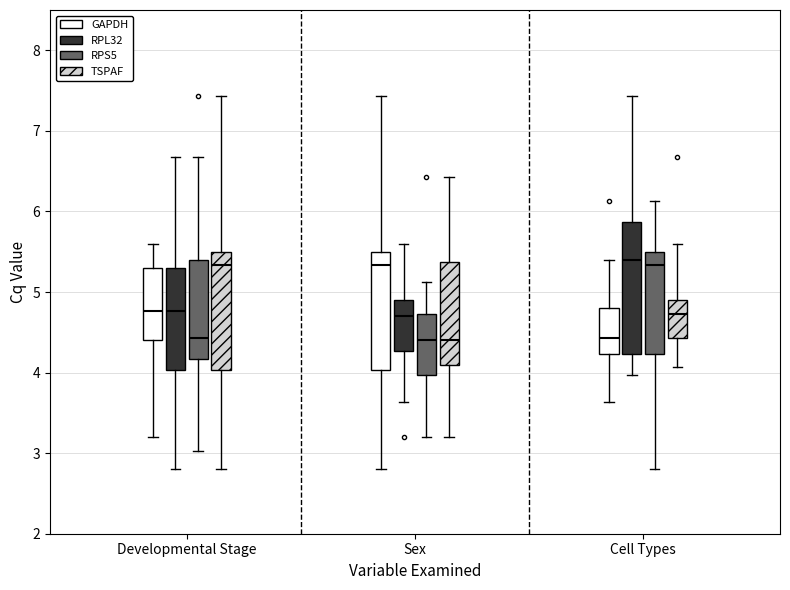

Reading left to right, read every box against the y-axis: the position of its median line, the range the box covers, and the ends of its whiskers. The values are not printed on the chart, so give them approximately, as read against the axis.

Developmental Stage (GAPDH): median 4.8, box 4.4 to 5.3, whiskers 3.2 to 5.6
Developmental Stage (RPL32): median 4.8, box 4.0 to 5.3, whiskers 2.8 to 6.7
Developmental Stage (RPS5): median 4.4, box 4.2 to 5.4, whiskers 3.0 to 6.7
Developmental Stage (TSPAF): median 5.3, box 4.0 to 5.5, whiskers 2.8 to 7.4
Sex (GAPDH): median 5.3, box 4.0 to 5.5, whiskers 2.8 to 7.4
Sex (RPL32): median 4.7, box 4.3 to 4.9, whiskers 3.6 to 5.6
Sex (RPS5): median 4.4, box 4.0 to 4.7, whiskers 3.2 to 5.1
Sex (TSPAF): median 4.4, box 4.1 to 5.4, whiskers 3.2 to 6.4
Cell Types (GAPDH): median 4.4, box 4.2 to 4.8, whiskers 3.6 to 5.4
Cell Types (RPL32): median 5.4, box 4.2 to 5.9, whiskers 4.0 to 7.4
Cell Types (RPS5): median 5.3, box 4.2 to 5.5, whiskers 2.8 to 6.1
Cell Types (TSPAF): median 4.7, box 4.4 to 4.9, whiskers 4.1 to 5.6